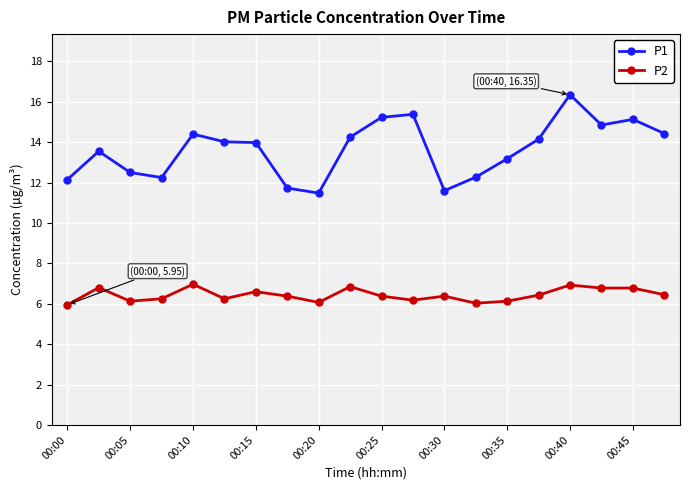

What are all the series names shown in the legend?

P1, P2